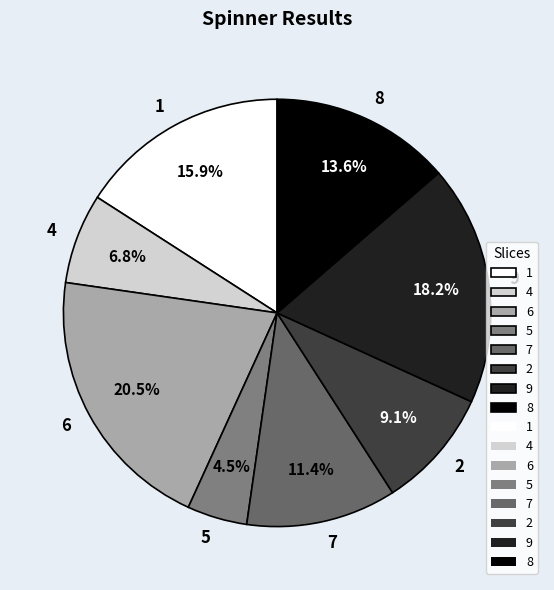

To the nearest percent, what is the difference between the largest and smallest slice percentages?

16%